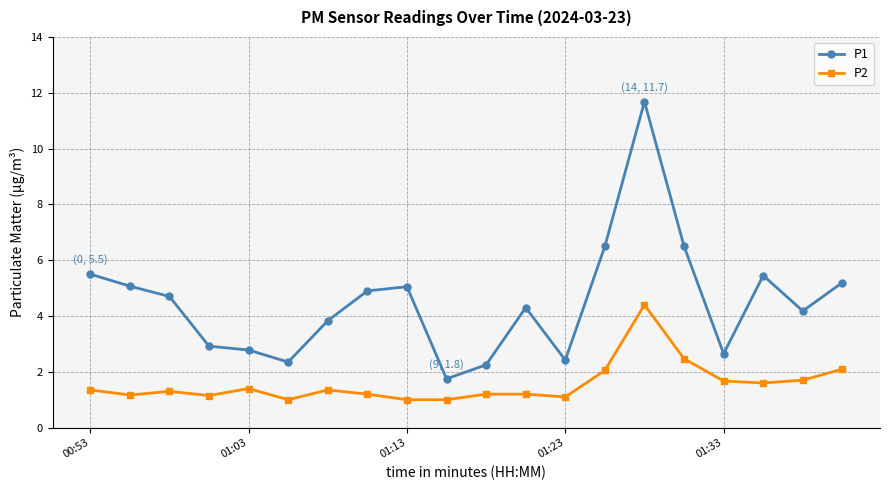

True or false: P2 and P1 cross at least once.

False